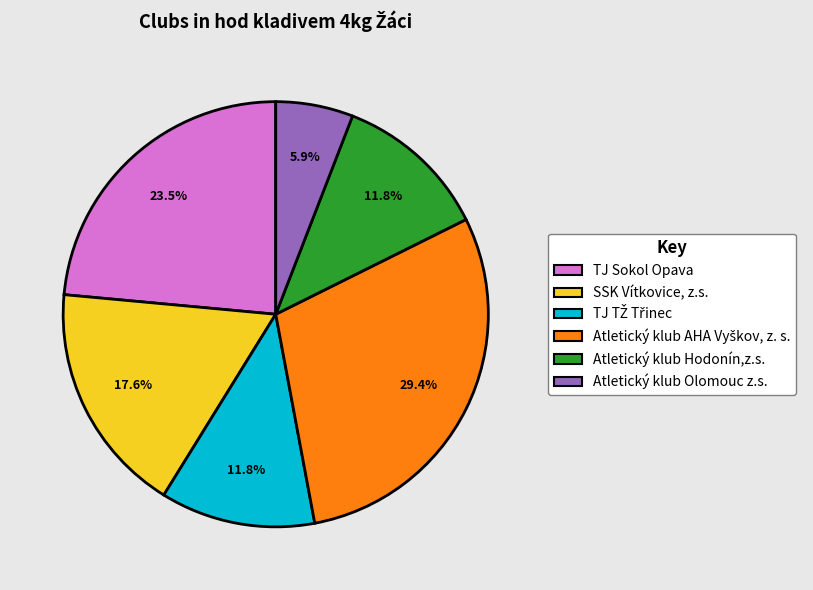

Which category has the smallest portion of the pie?

Atletický klub Olomouc z.s.